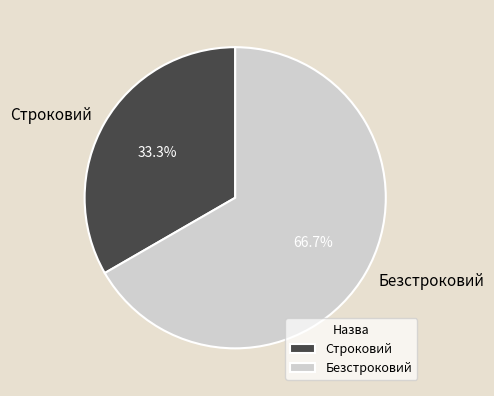

What percentage is the Строковий slice, to the nearest percent?

33%